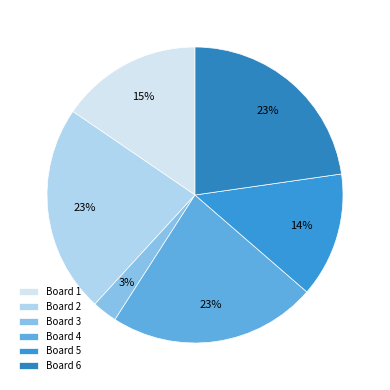

True or false: Board 3 accounts for 1% of the total.

False